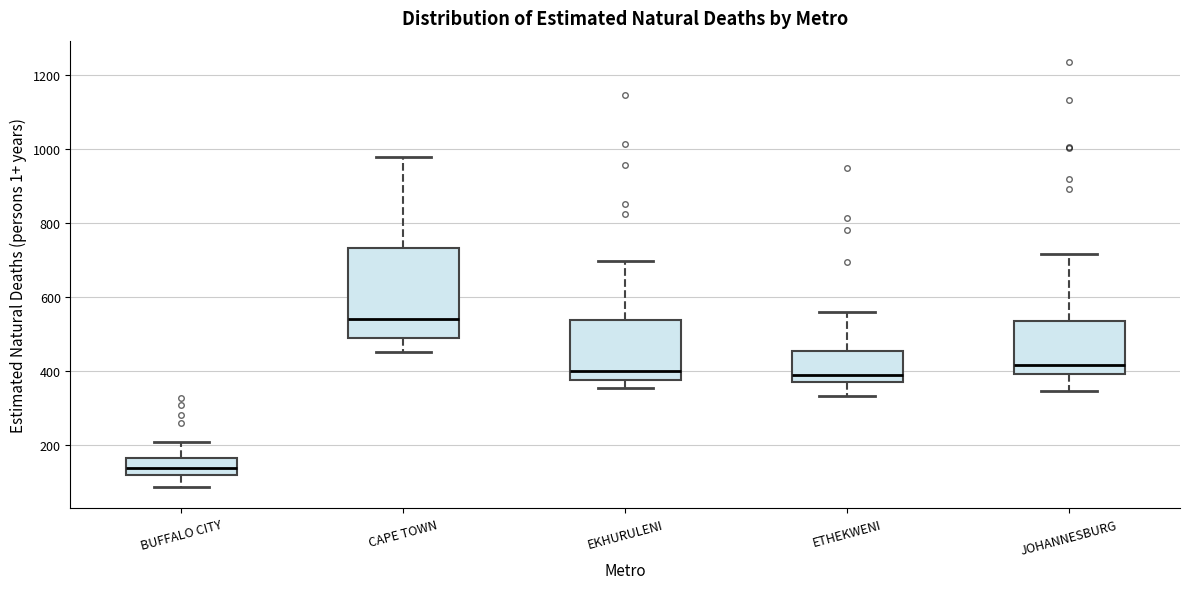

Comparing the boxes themselves (not the whiskers), which one is the tallest?

CAPE TOWN